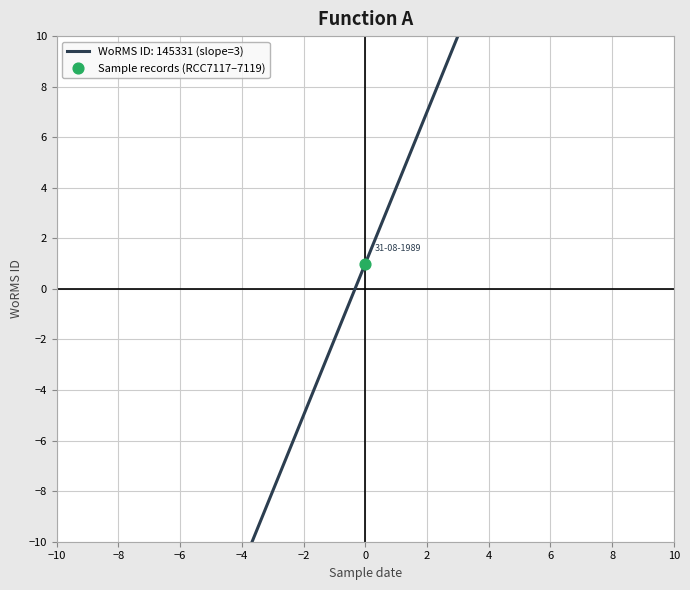

What is the ratio of the value at 0 to the value at 4?

0.1